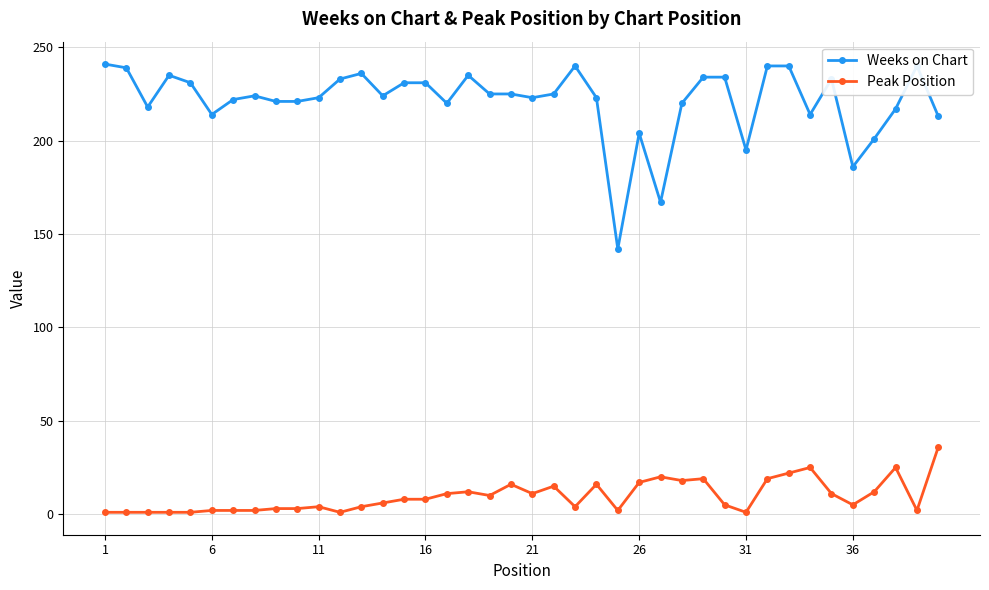

Is this an area chart (filled region under the line)?

No